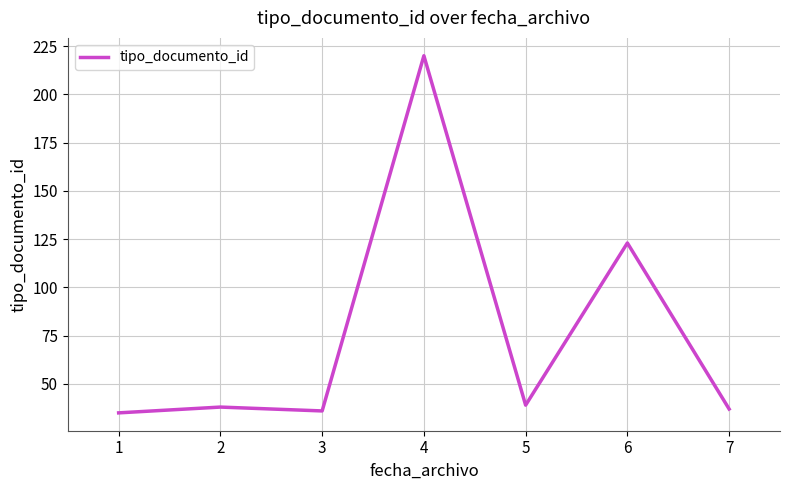

Is it true that the value at 3 is 10?

False